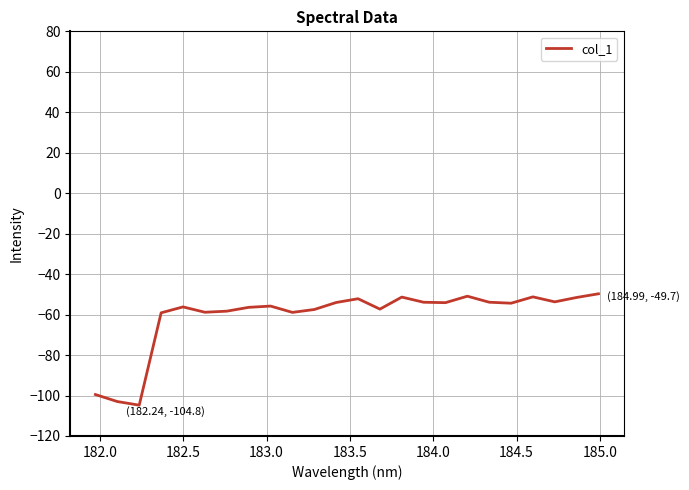

What is the minimum value shown in the chart?

-104.8